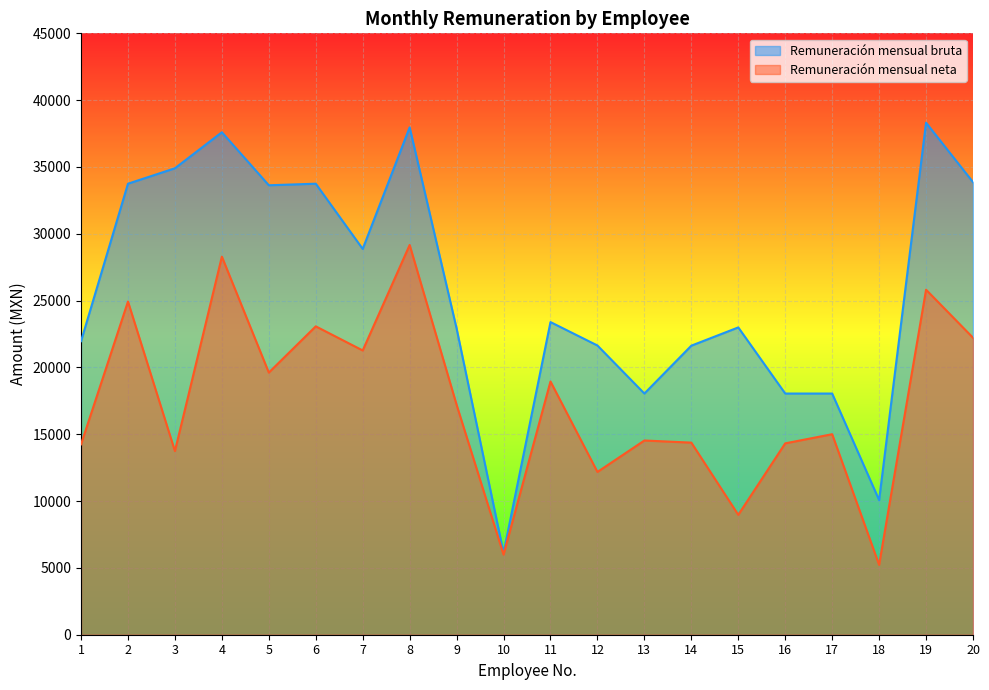

Which series has the largest range (max minus min)?

Remuneración mensual bruta